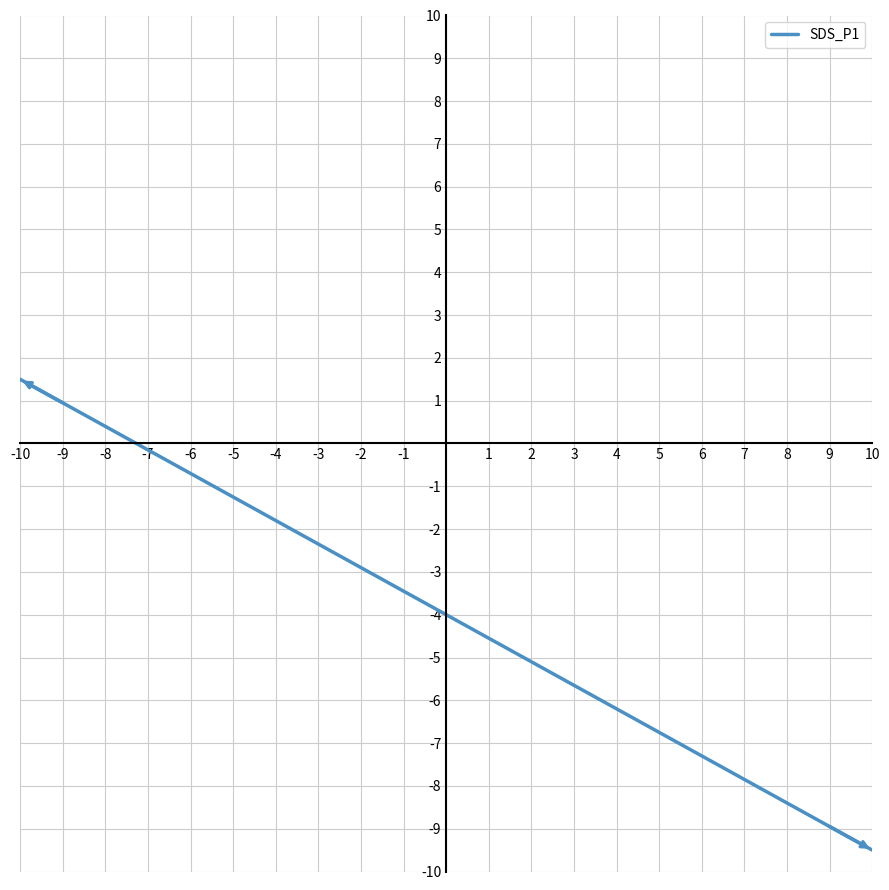

Does the chart display data point markers on the line(s)?

No